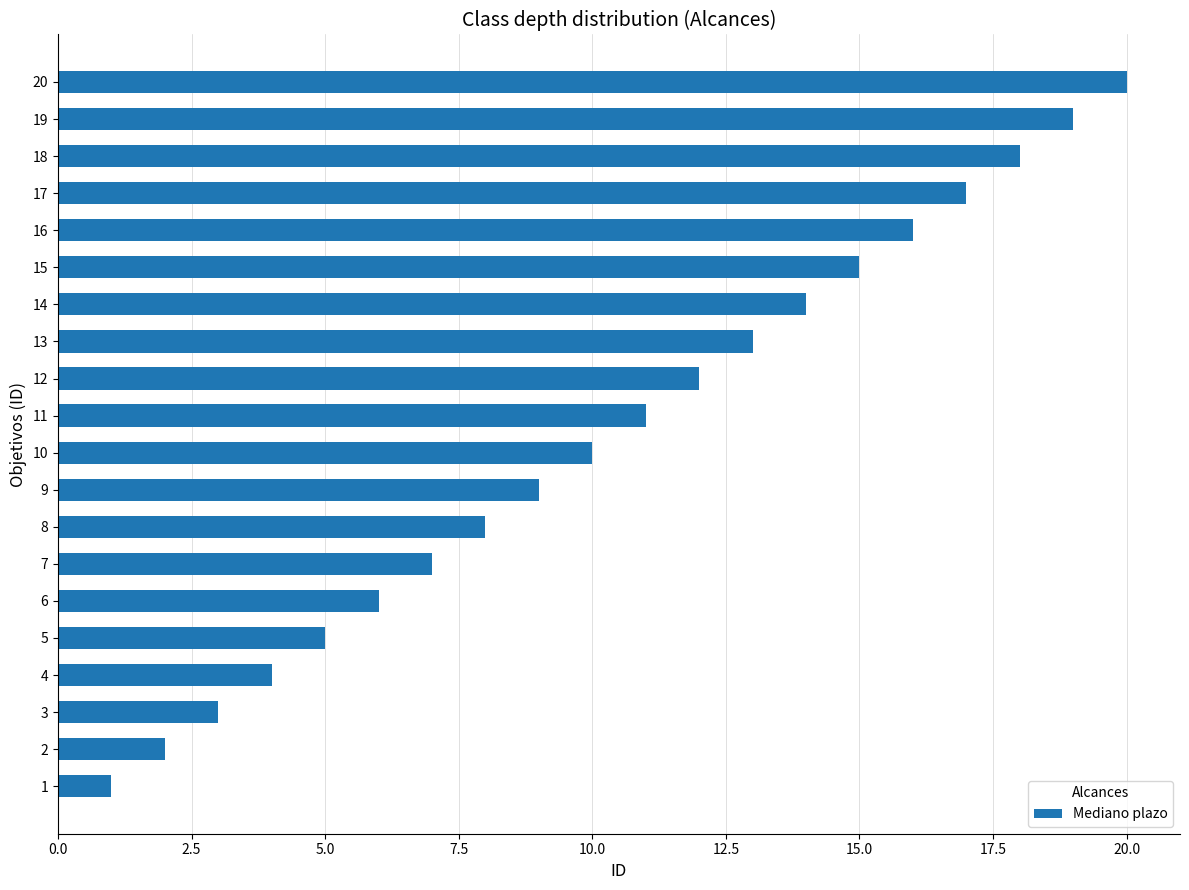

What is the ratio of the value at 10 to the value at 18?

0.6